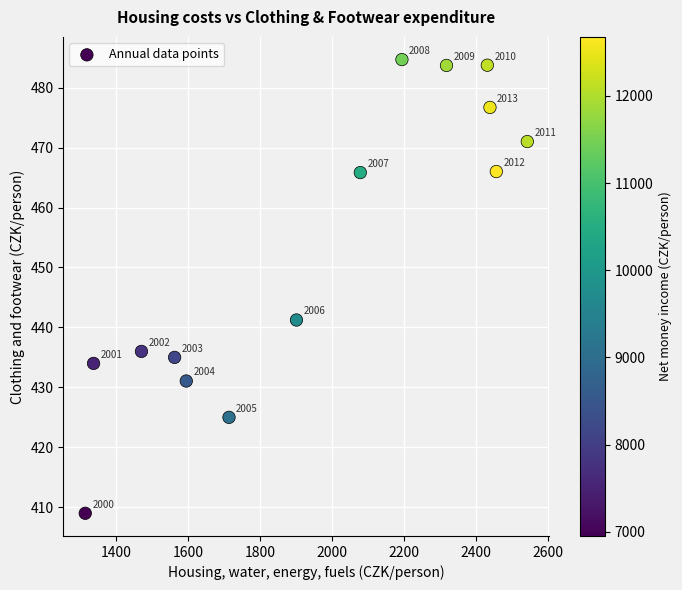

What Y value in the scatter plot is closest to 446?

441.2